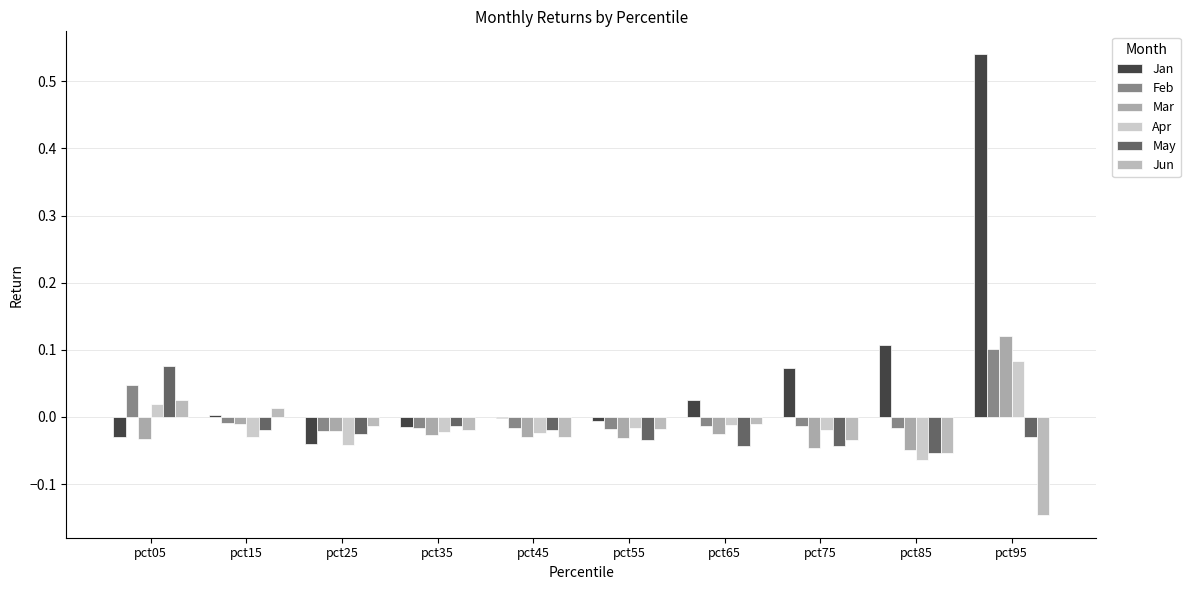

Is it true that Jun equals -0.0 at pct25?

False